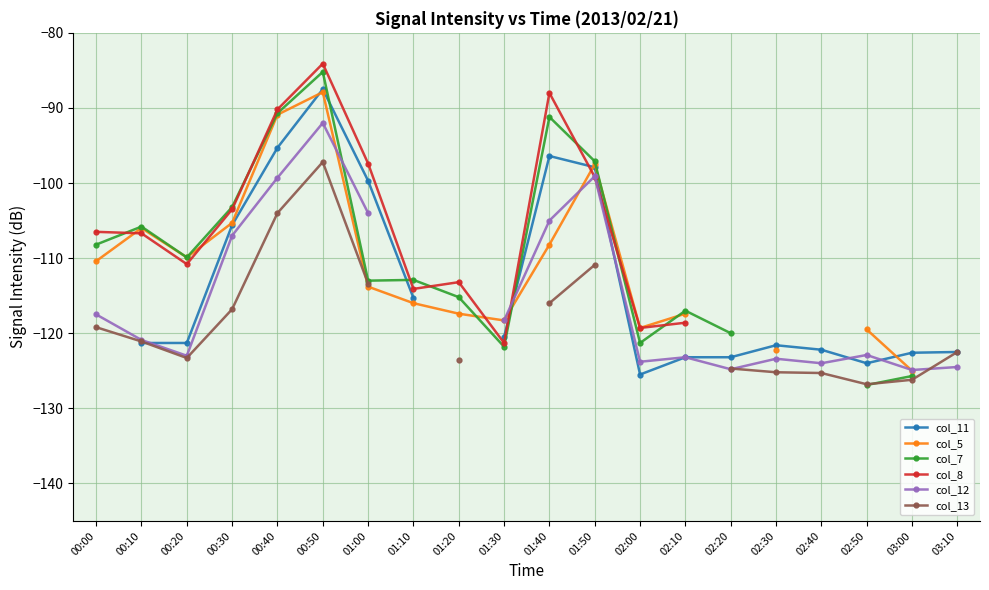

Where is col_8 nearest to the value -102?

00:30